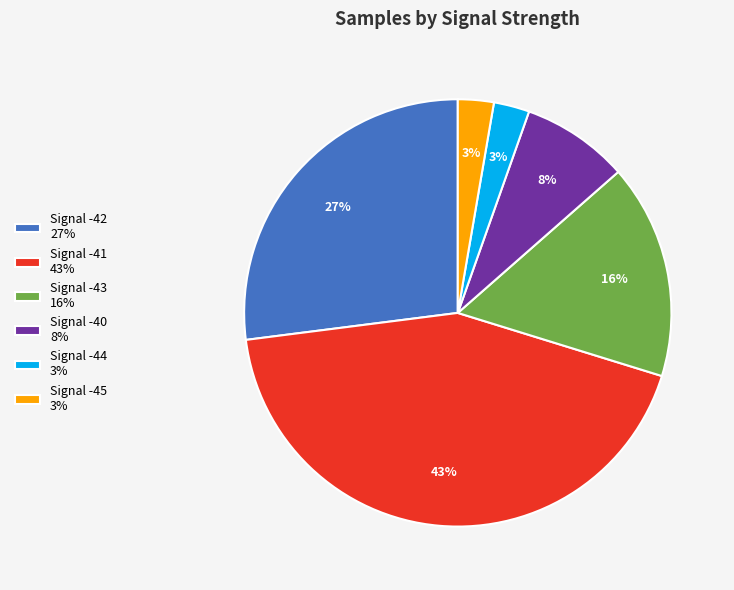

To the nearest percent, what is the average slice percentage?

17%